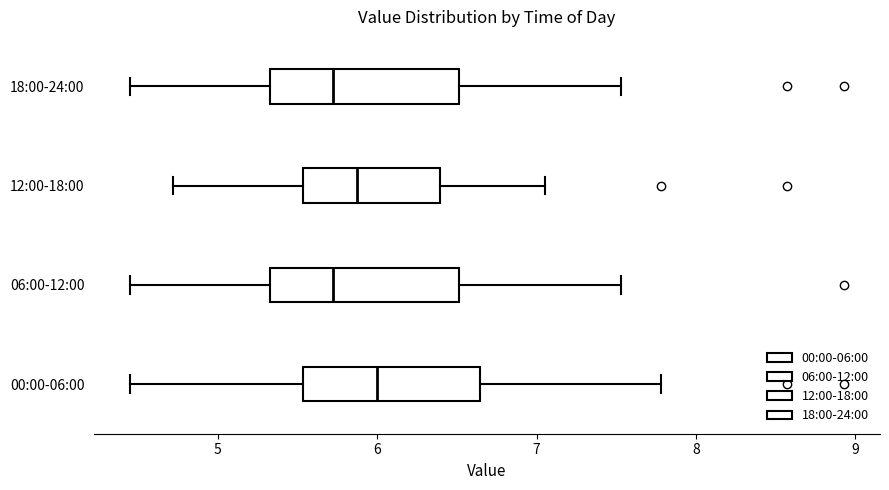

Reading bottom to top, read every box against the x-axis: the position of its median line, the range the box covers, and the ends of its whiskers. The values are not printed on the chart, so give them approximately, as read against the axis.

00:00-06:00: median 6.0, box 5.5 to 6.6, whiskers 4.5 to 7.8
06:00-12:00: median 5.7, box 5.3 to 6.5, whiskers 4.5 to 7.5
12:00-18:00: median 5.9, box 5.5 to 6.4, whiskers 4.7 to 7.1
18:00-24:00: median 5.7, box 5.3 to 6.5, whiskers 4.5 to 7.5